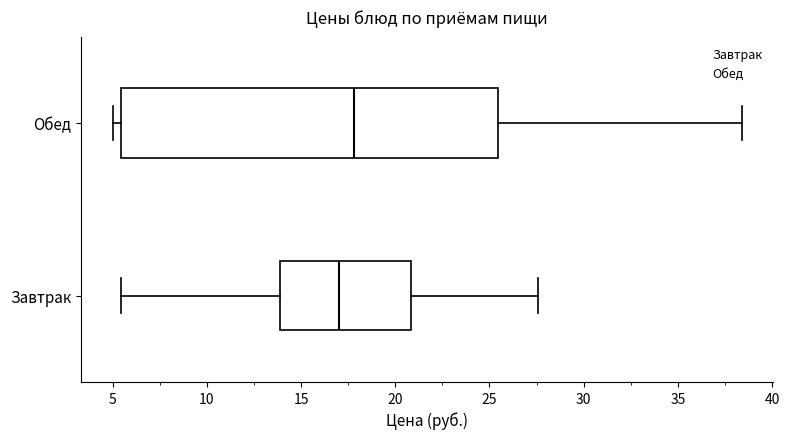

Which box's median line is the furthest to the right?

Обед